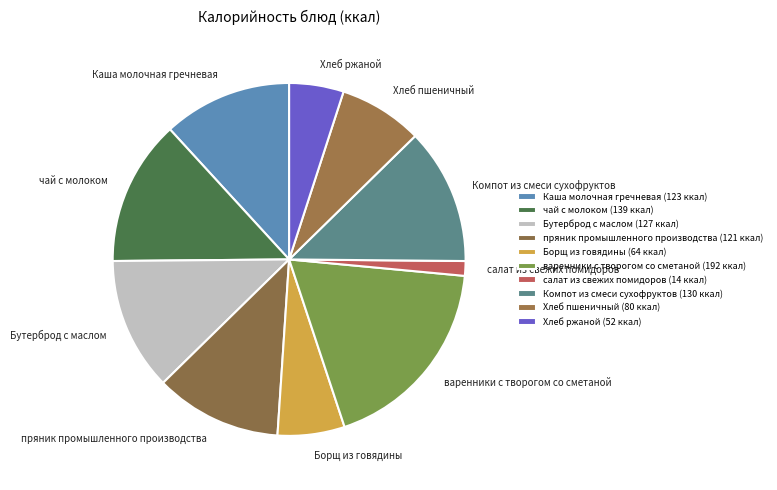

What is the ratio of the value at Хлеб ржаной to the value at Бутерброд с маслом?

0.4